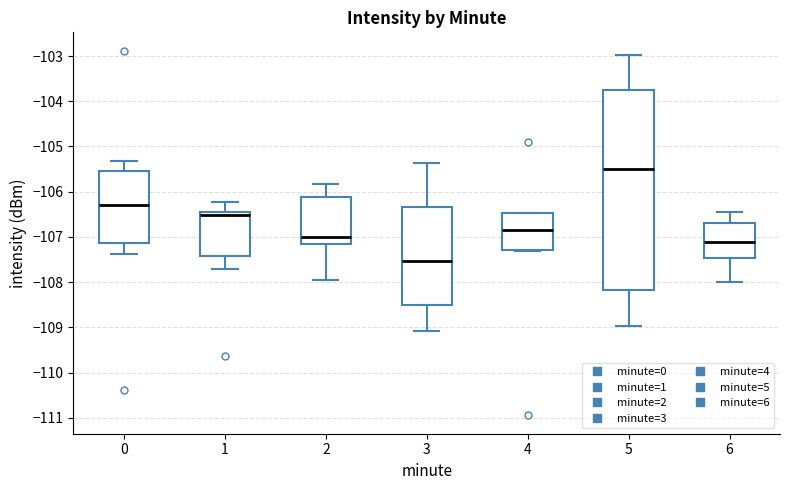

Reading left to right, read every box against the y-axis: the position of its median line, the range the box covers, and the ends of its whiskers. The values are not printed on the chart, so give them approximately, as read against the axis.

0: median -106.3, box -107.1 to -105.5, whiskers -107.4 to -105.3
1: median -106.5, box -107.4 to -106.4, whiskers -107.7 to -106.2
2: median -107.0, box -107.2 to -106.1, whiskers -108.0 to -105.8
3: median -107.5, box -108.5 to -106.3, whiskers -109.1 to -105.4
4: median -106.8, box -107.3 to -106.5, whiskers -107.3 to -106.5
5: median -105.5, box -108.2 to -103.7, whiskers -109.0 to -103.0
6: median -107.1, box -107.5 to -106.7, whiskers -108.0 to -106.4